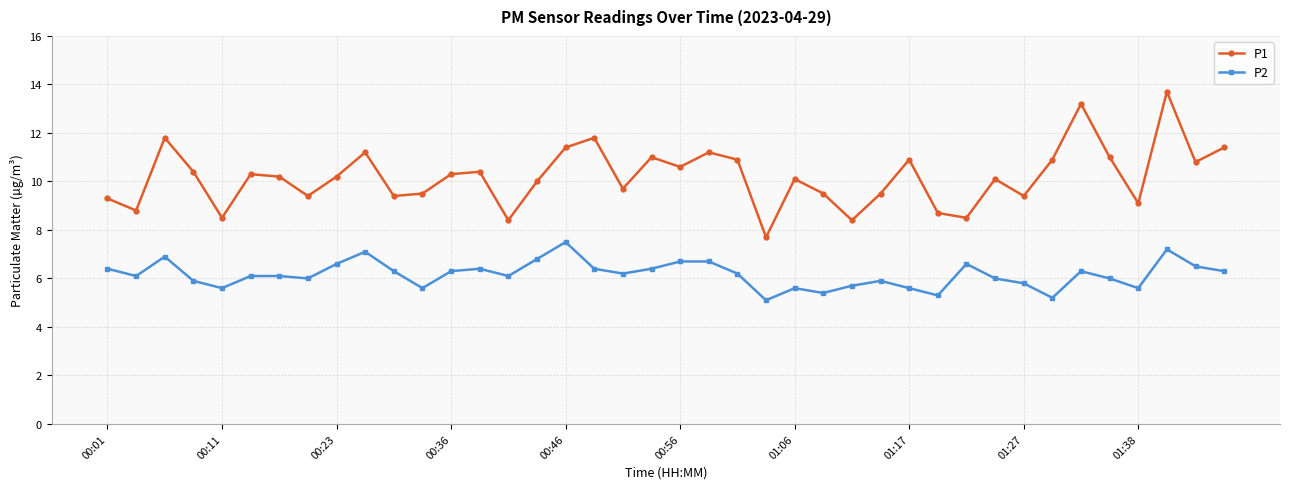

List the series in order of their overall mean, lowest first.

P2, P1